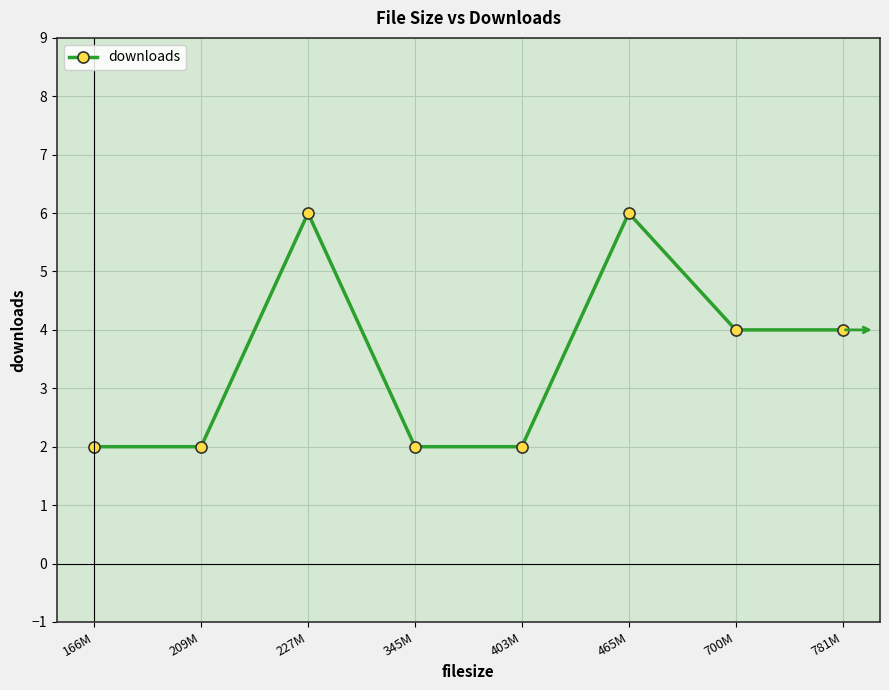

What is the greatest value displayed?

6